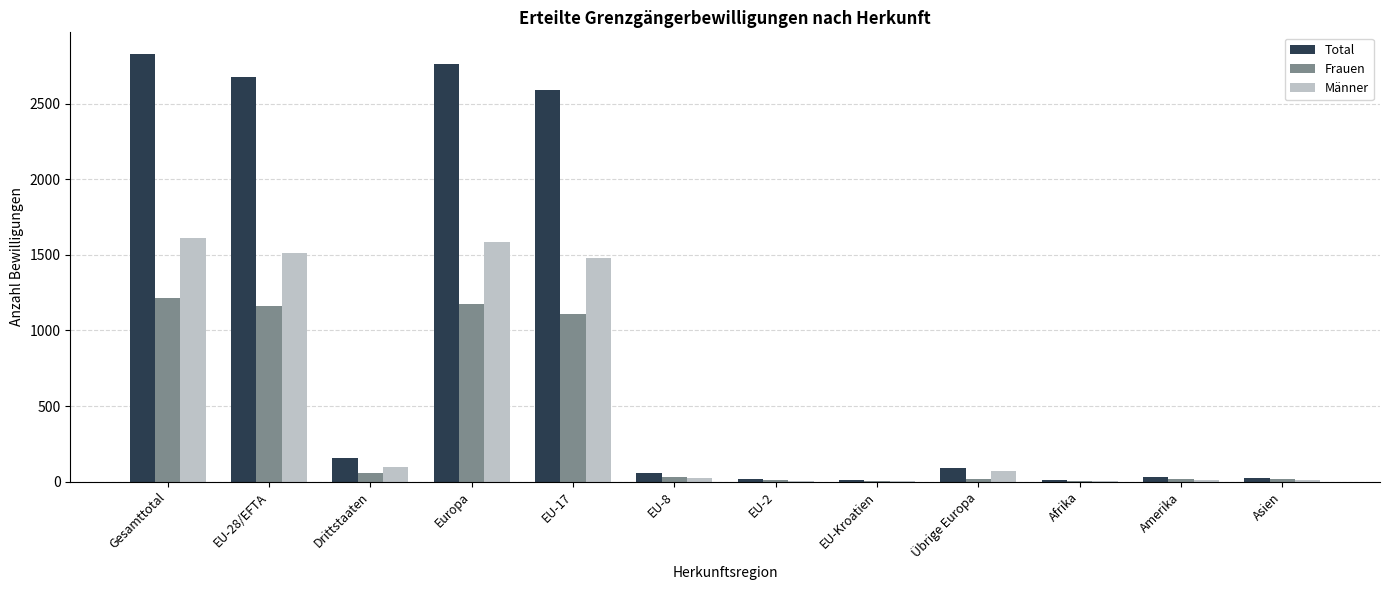

What is the sum of all Frauen values?

4829